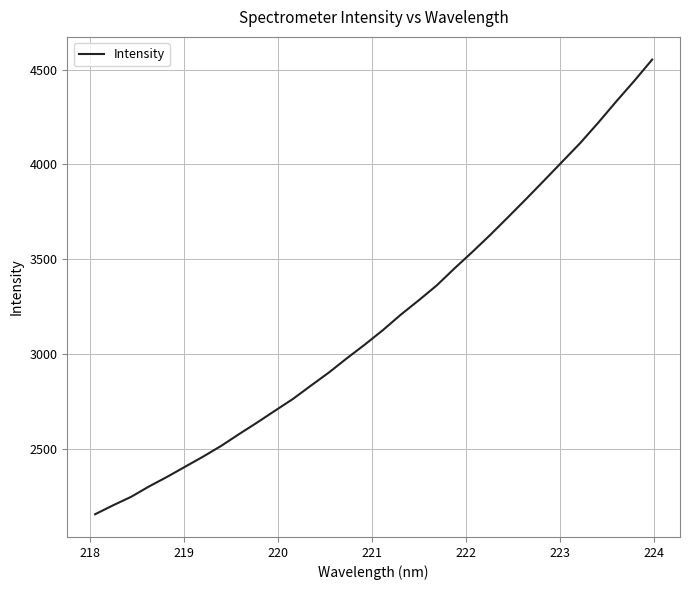

What is the smallest value displayed?

2153.4